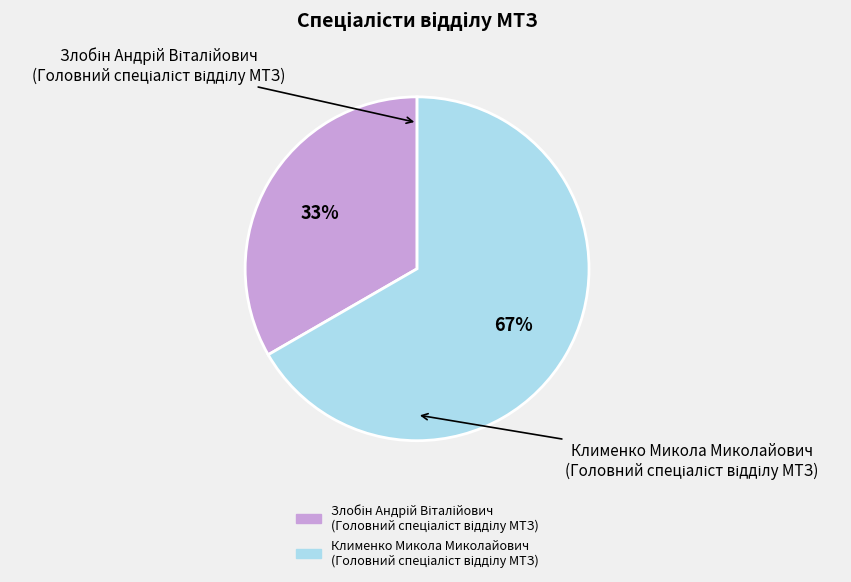

Is there any slice that represents more than half of the pie?

Yes